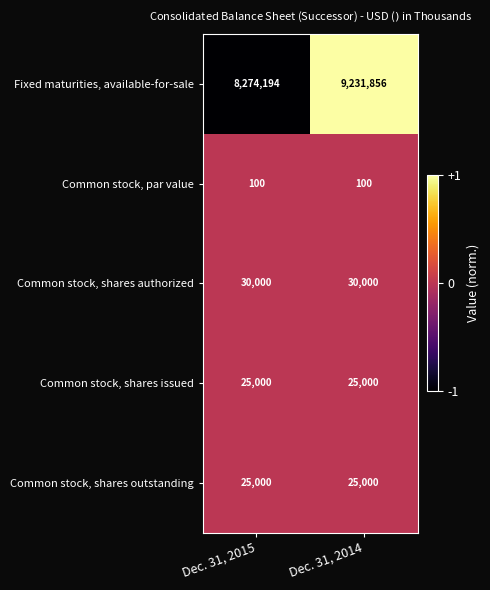

List the labels in order of Fixed maturities, available-for-sale value, smallest first.

Dec. 31, 2015, Dec. 31, 2014